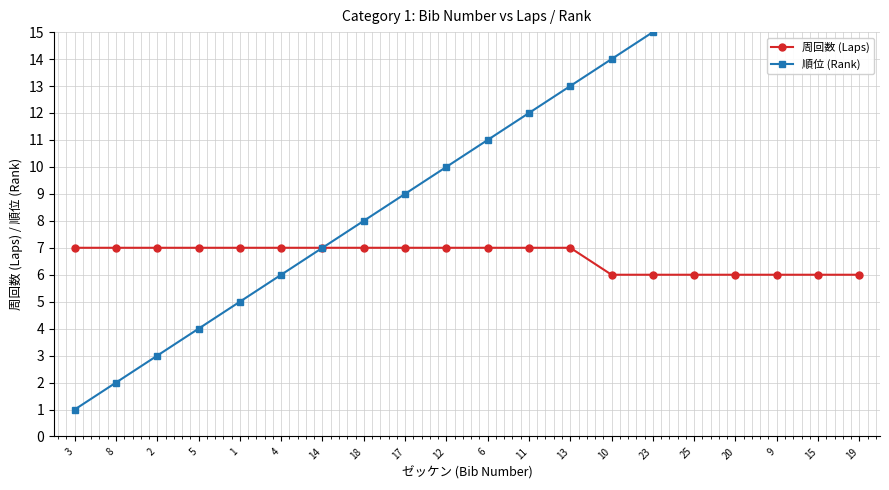

True or false: 順位 (Rank) and 周回数 (Laps) intersect in this chart.

False